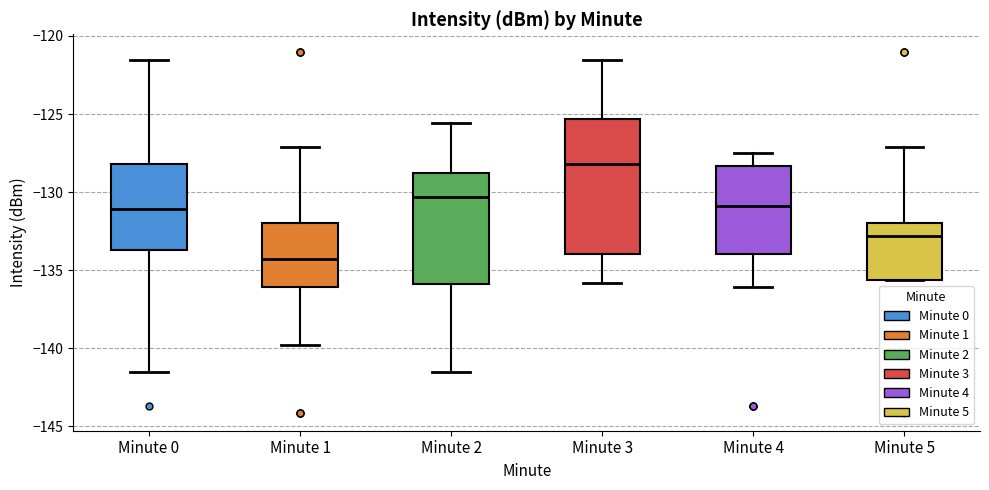

Comparing the boxes themselves (not the whiskers), which one is the tallest?

Minute 3